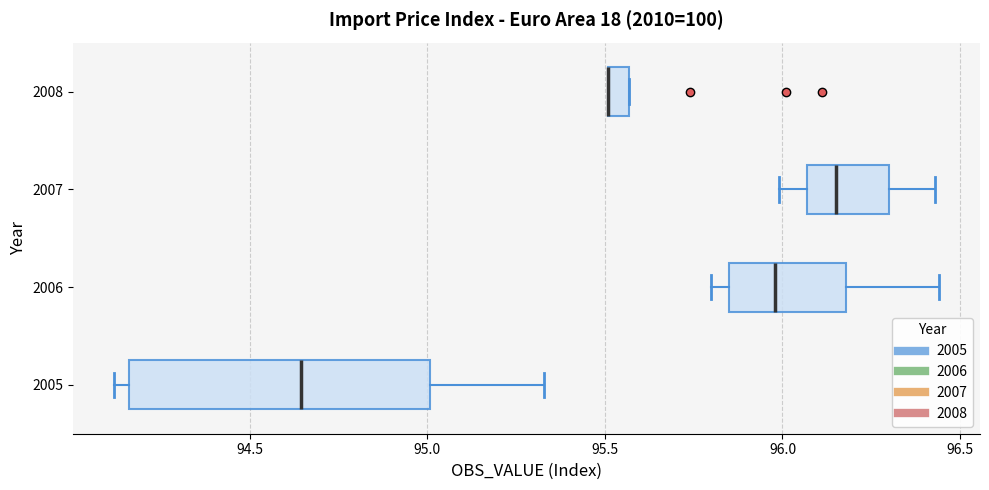

Comparing the boxes themselves (not the whiskers), which one is the widest?

2005